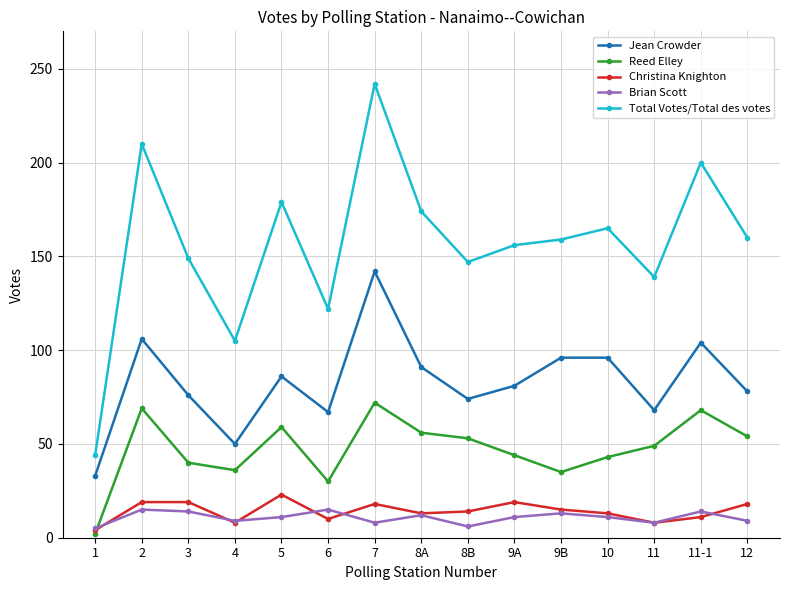

What is the label of the 4th point from the right?

10